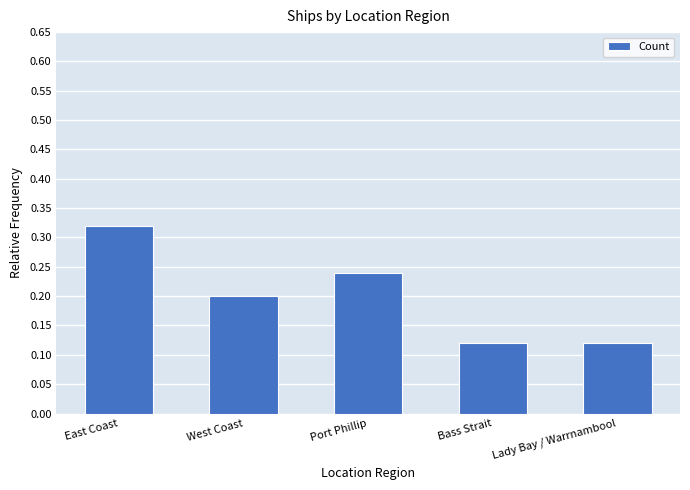

Is it true that the value at Port Phillip is 0.2?

True